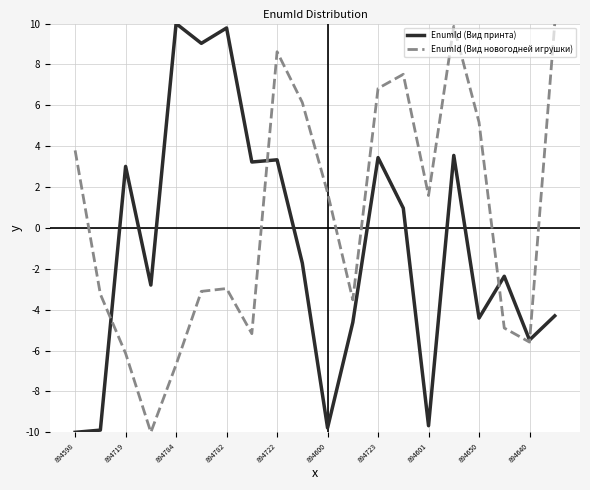

What is the maximum value shown in the chart?

10.0